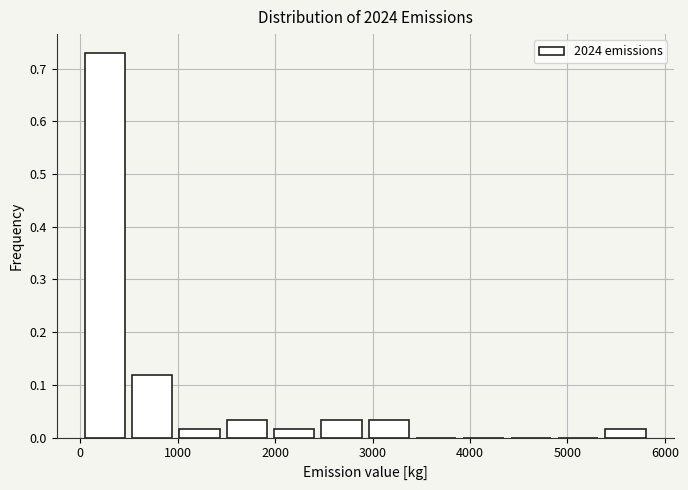

Reading left to right, list every bar in this chart as the range it spans on the x-axis followed by its height. Neither the bar edges nor the heights are printed on the chart, so give them approximately, as read against the axes.

0 to 500: 0.73
500 to 1000: 0.12
1000 to 1500: 0.02
1500 to 2000: 0.03
2000 to 2400: 0.02
2400 to 2900: 0.03
2900 to 3400: 0.03
3400 to 3900: 0
3900 to 4400: 0
4400 to 4900: 0
4900 to 5400: 0
5400 to 5800: 0.02